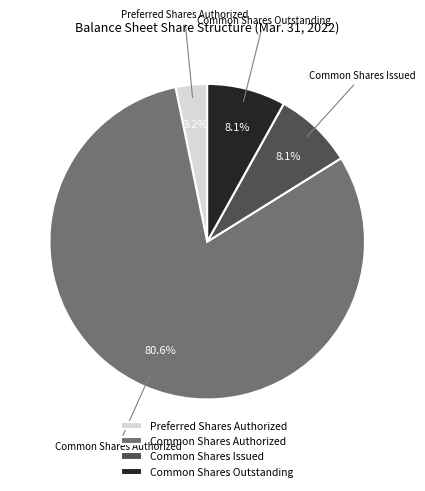

How many segments does this pie chart have?

4